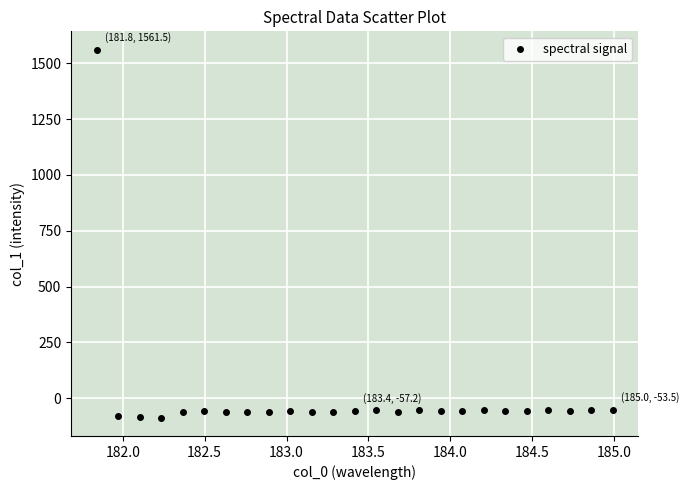

What is the range of X values (max minus min)?

3.1